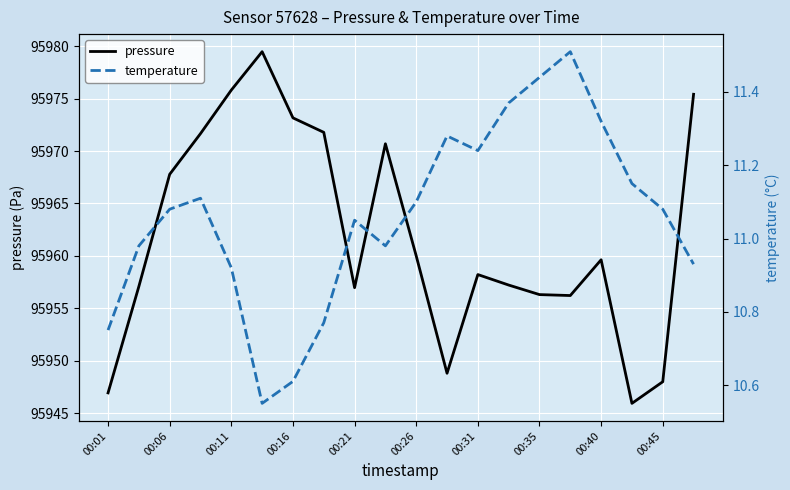

At which label does pressure first exceed 95959?

00:06